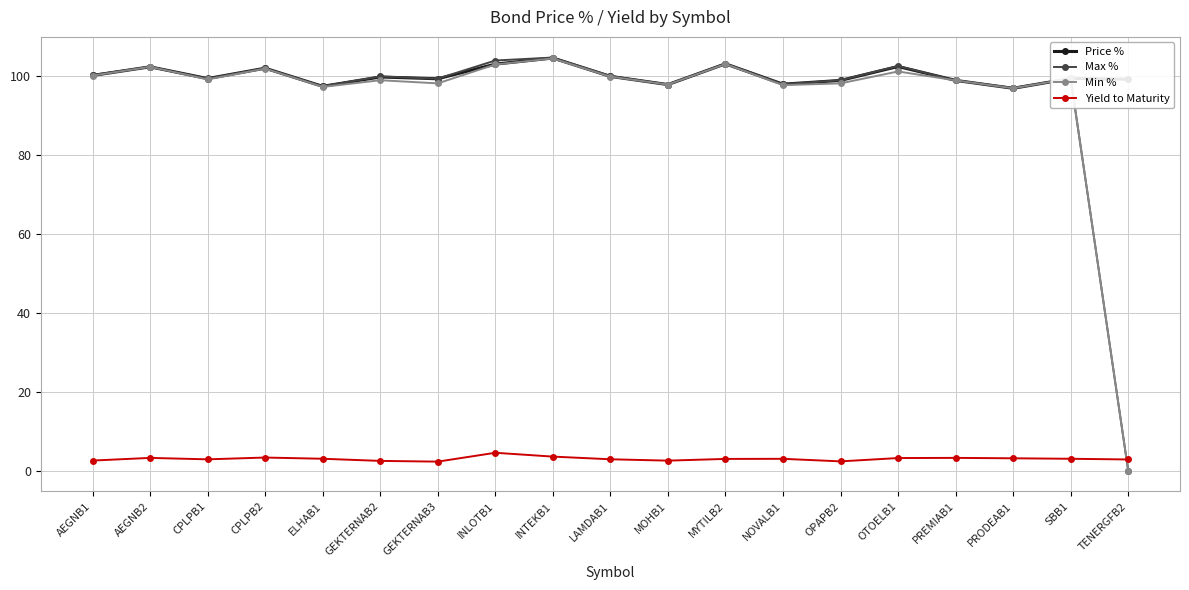

Which series has the widest spread of values?

Max %